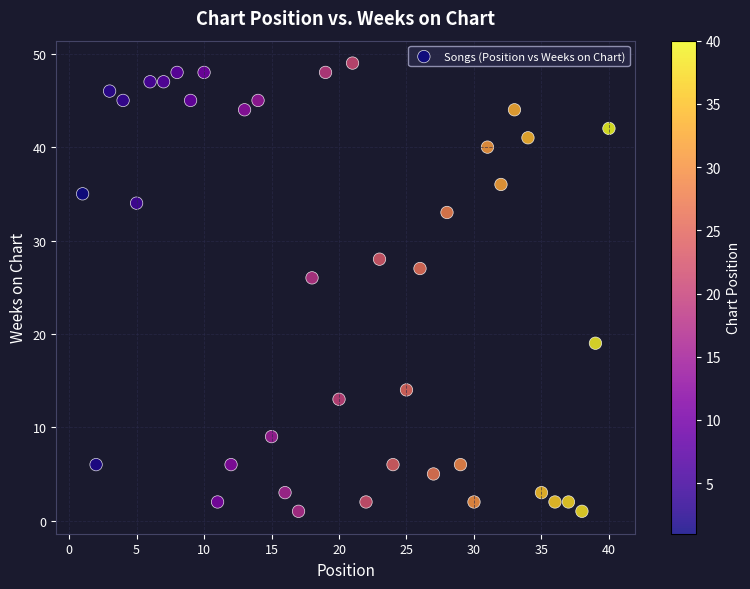

What is the range of Y values (max minus min)?

48